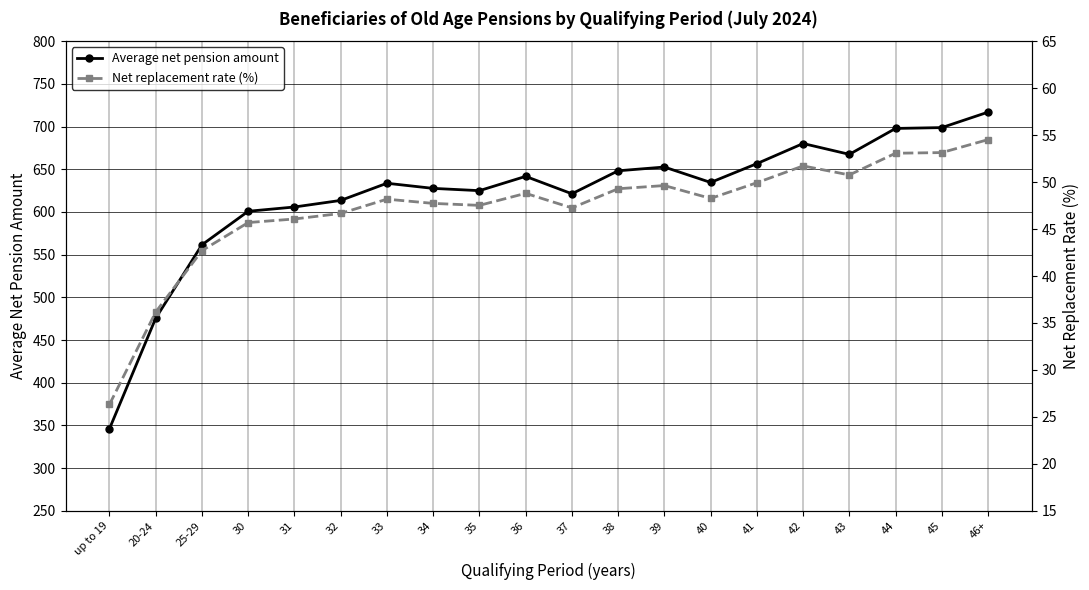

At which label does Average net pension amount first exceed 634?

36